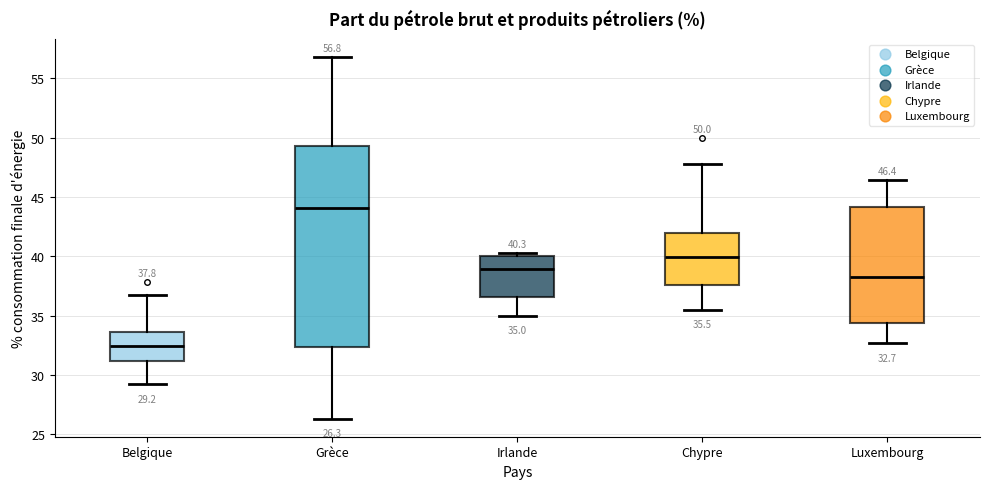

Which box's median line is the lowest?

Belgique